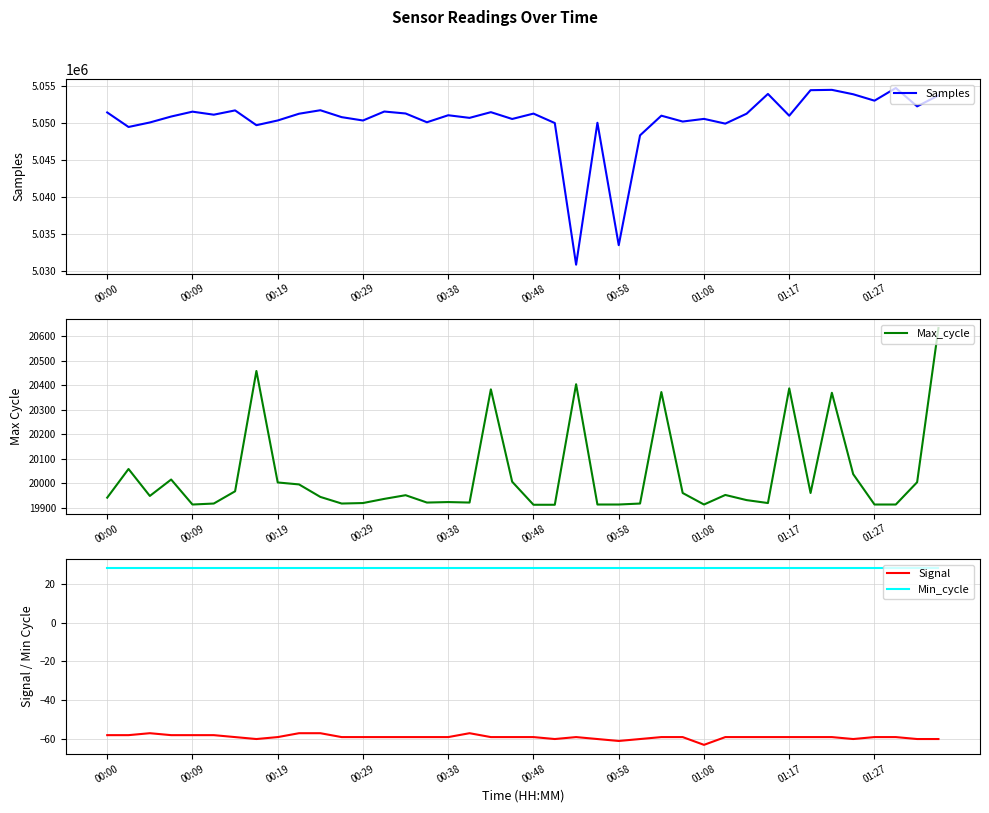

Is this an area chart (filled region under the line)?

No